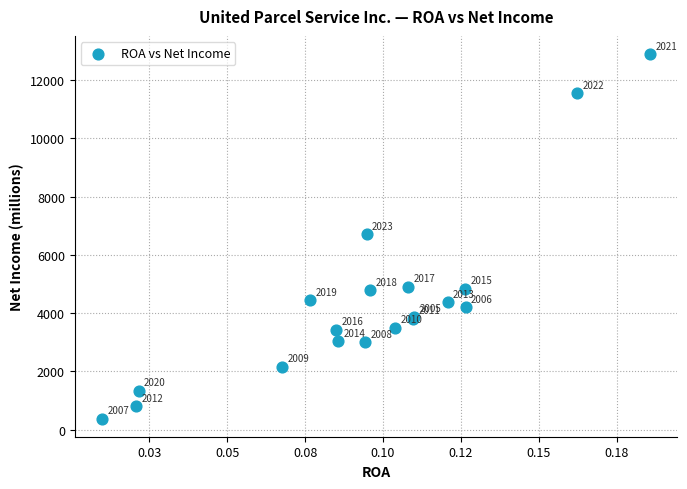

What Y value in the scatter plot is closest to 6636?

6708